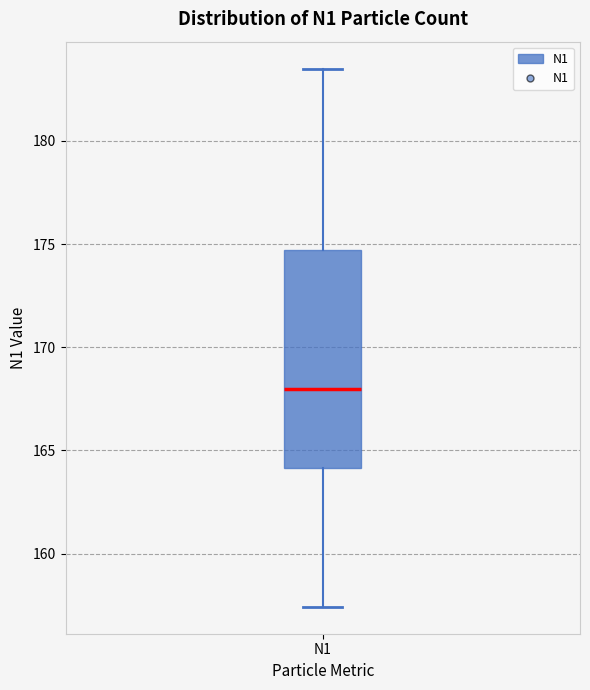

Transcribe this box plot: give where the median line is, the range the box spans, and where the two whiskers end, as read against the y-axis. The values are not printed on the chart, so give them approximately, as read against the axis.

median 168.0, box 164.0 to 174.5, whiskers 157.5 to 183.5